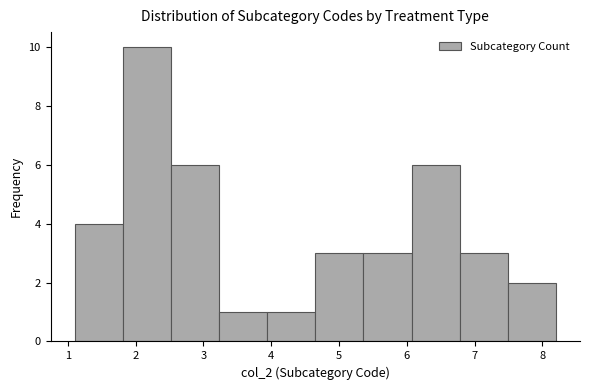

Reading left to right, list every bar in this chart as the range it spans on the x-axis followed by its height. Neither the bar edges nor the heights are printed on the chart, so give them approximately, as read against the axes.

1.10 to 1.81: 4
1.81 to 2.52: 10
2.52 to 3.23: 6
3.23 to 3.94: 1
3.94 to 4.65: 1
4.65 to 5.36: 3
5.36 to 6.07: 3
6.07 to 6.78: 6
6.78 to 7.49: 3
7.49 to 8.20: 2